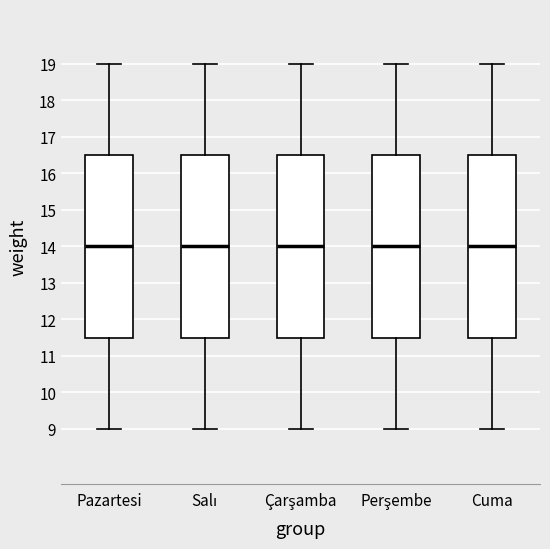

Reading left to right, read every box against the y-axis: the position of its median line, the range the box covers, and the ends of its whiskers. The values are not printed on the chart, so give them approximately, as read against the axis.

Pazartesi: median 14.0, box 11.5 to 16.5, whiskers 9.0 to 19.0
Salı: median 14.0, box 11.5 to 16.5, whiskers 9.0 to 19.0
Çarşamba: median 14.0, box 11.5 to 16.5, whiskers 9.0 to 19.0
Perşembe: median 14.0, box 11.5 to 16.5, whiskers 9.0 to 19.0
Cuma: median 14.0, box 11.5 to 16.5, whiskers 9.0 to 19.0